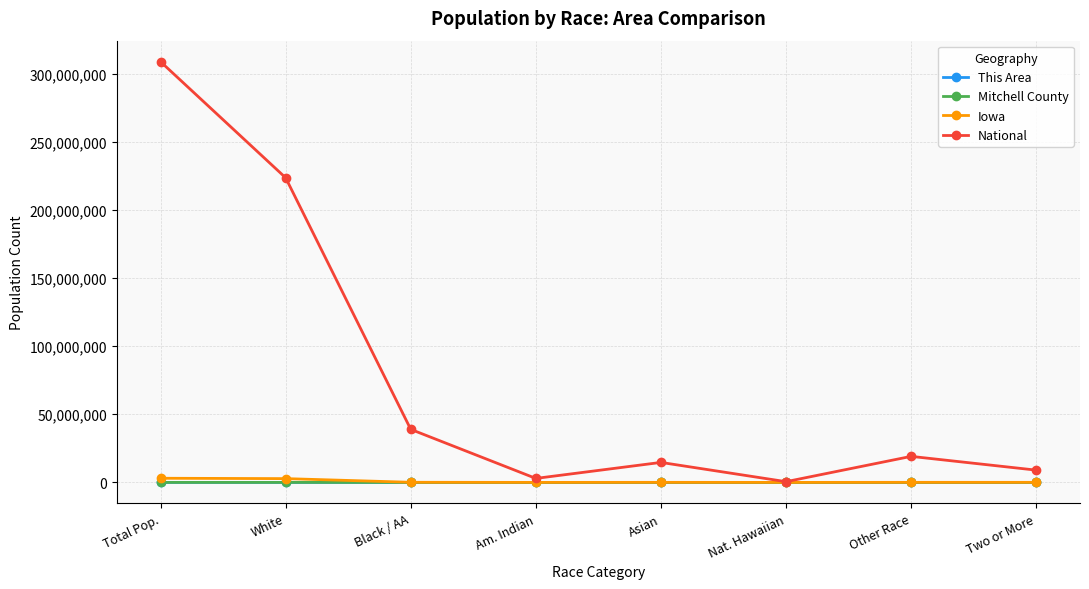

In Mitchell County, how many points are higher than both neighbors (excluding endpoints)?

1